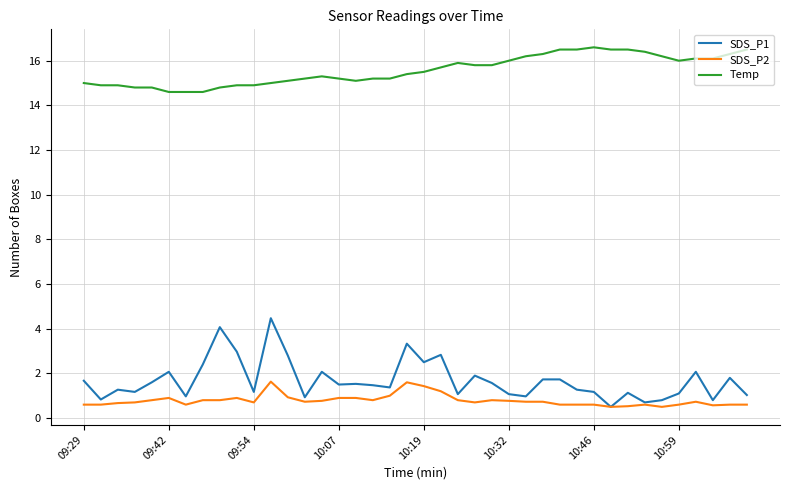

Does the chart have visible grid lines?

Yes